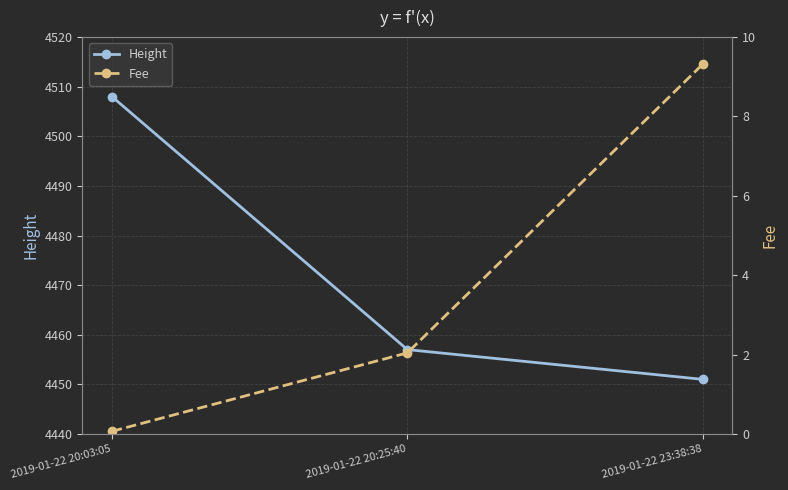

How many values in the Fee series exceed 2?

2